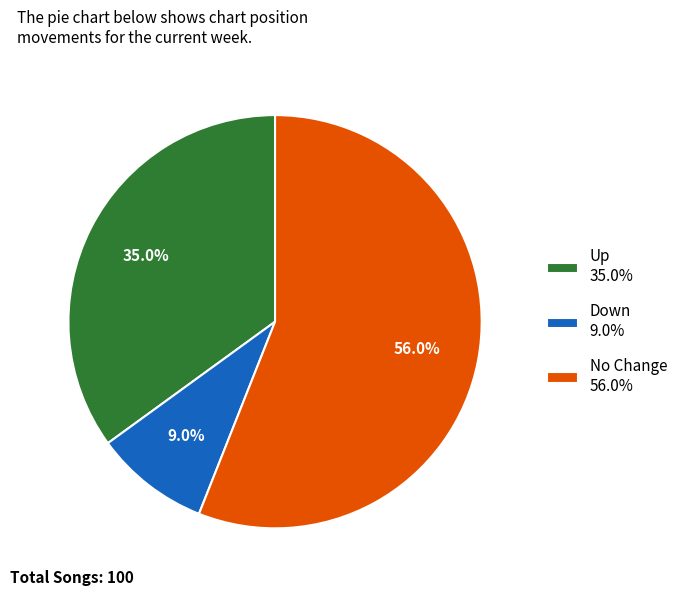

Which slice is the smallest?

Down 9.0%